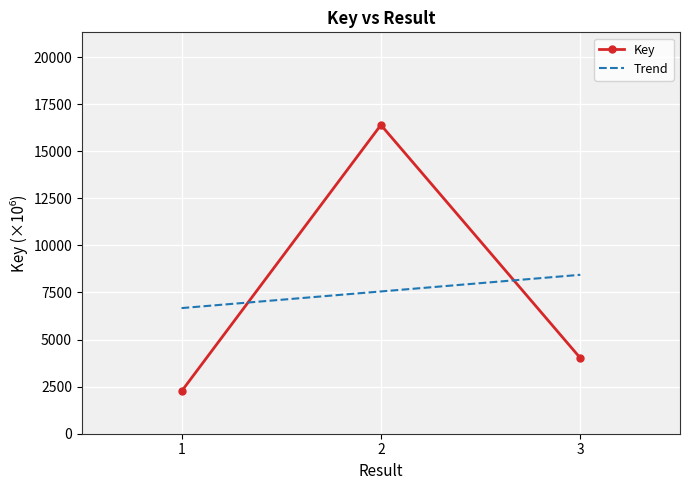

The value at 2 is 16393.6. True or false?

True